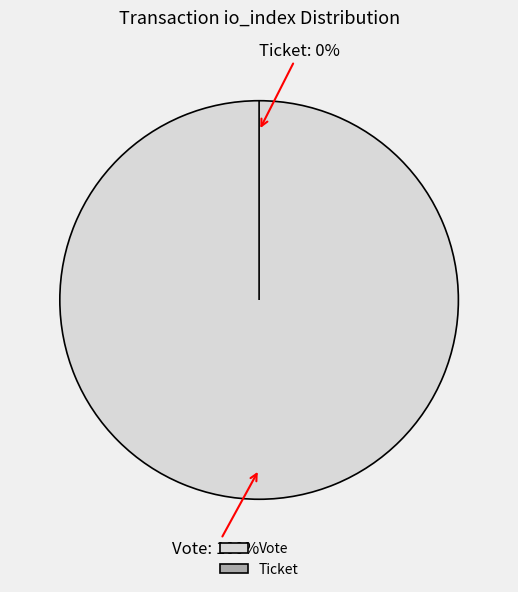

Which slice is the largest?

Vote (io_index=1)